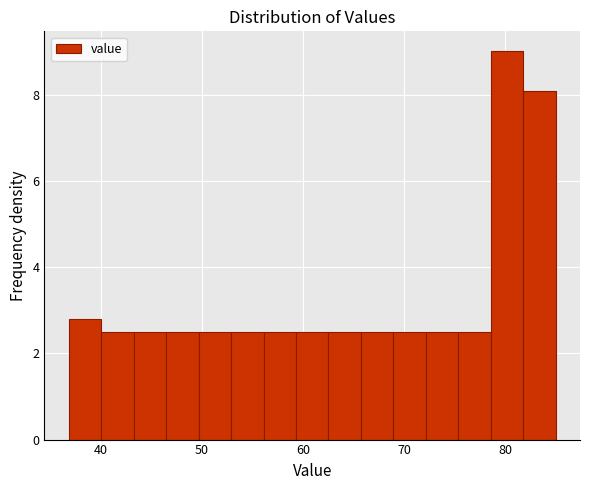

Read against the x-axis, roughly where is the centre of the tallest bar?

80